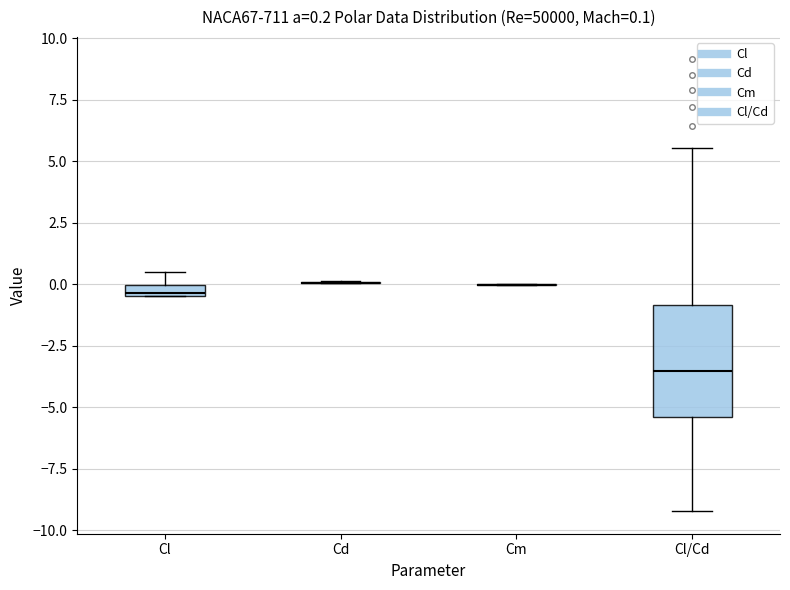

Comparing the boxes themselves (not the whiskers), which one is the tallest?

Cl/Cd